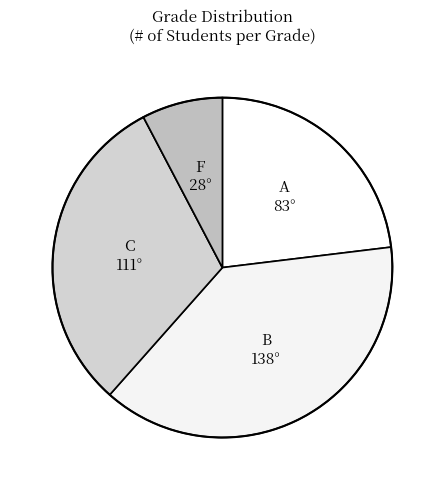

To the nearest percent, what is the average slice percentage?

20%